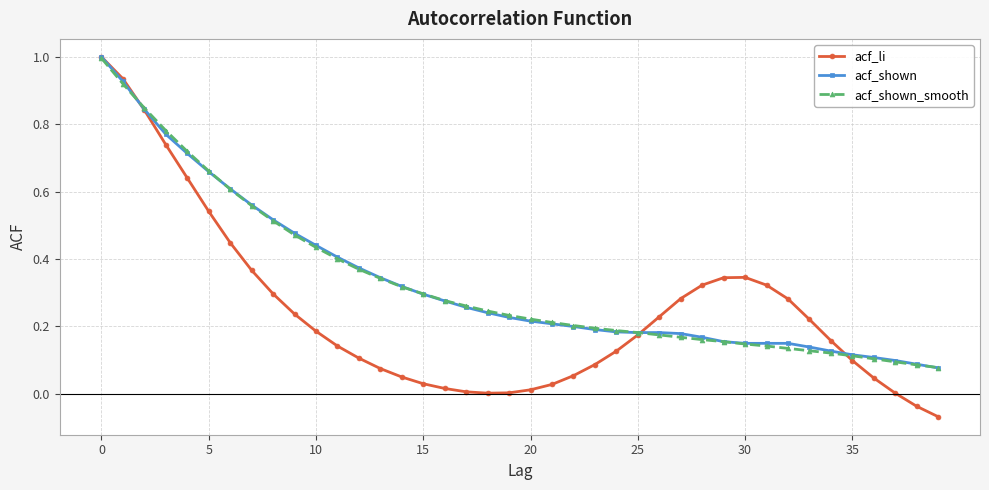

What are all the series names shown in the legend?

acf_li, acf_shown, acf_shown_smooth